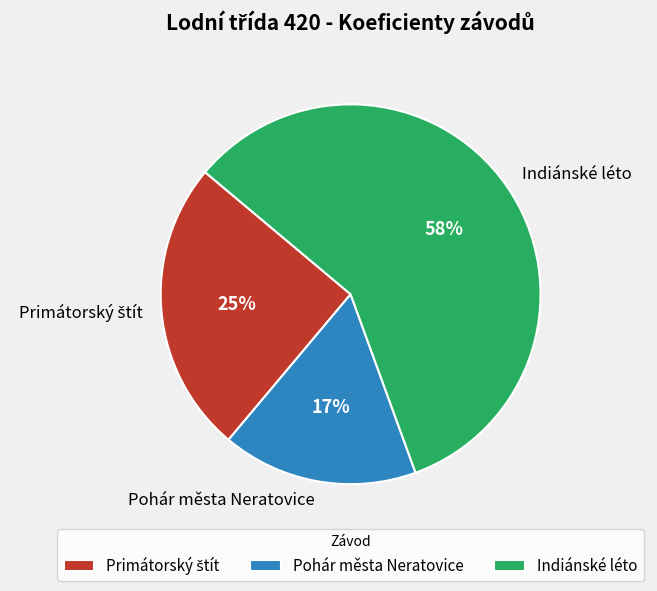

Which slice is the largest?

Indiánské léto